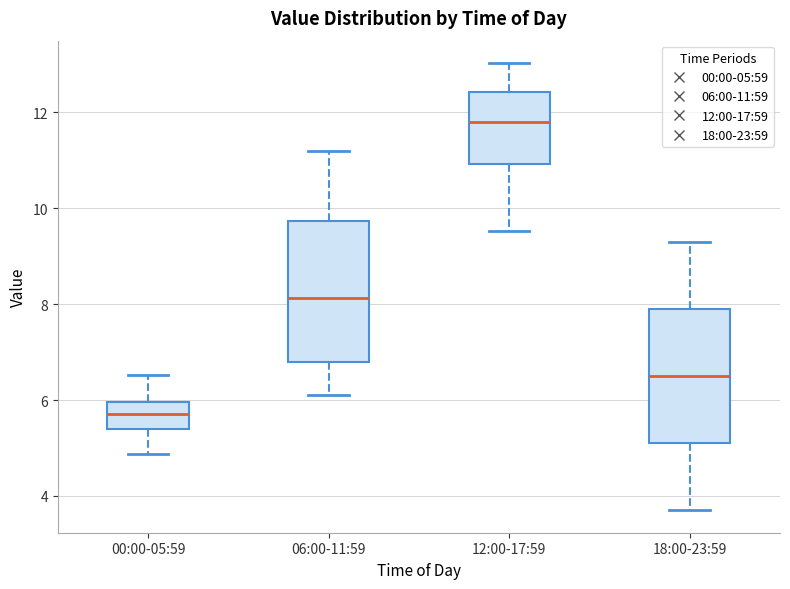

Where does the upper whisker of the box for 18:00-23:59 end on the y-axis? The values are not printed on the chart, so give them approximately, as read against the axis.

9.4